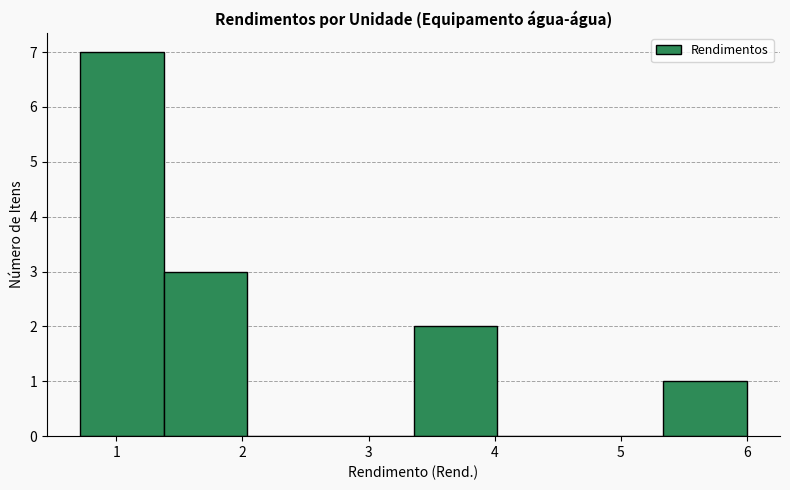

How tall is the bar that spans 5.3 to 6.0 on the x-axis? Neither the bar edges nor the heights are printed on the chart, so give them approximately, as read against the axes.

1